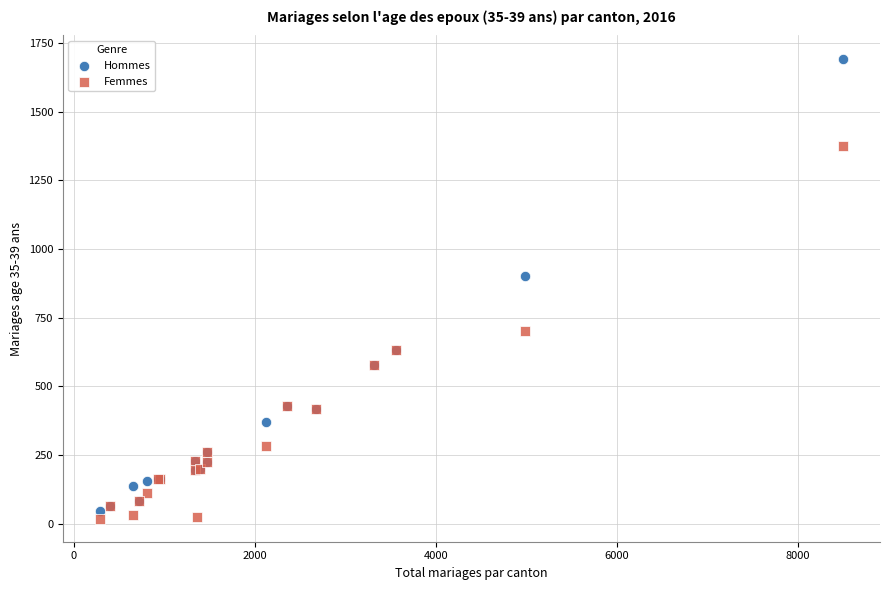

Which series has the largest Y range (max minus min)?

Hommes